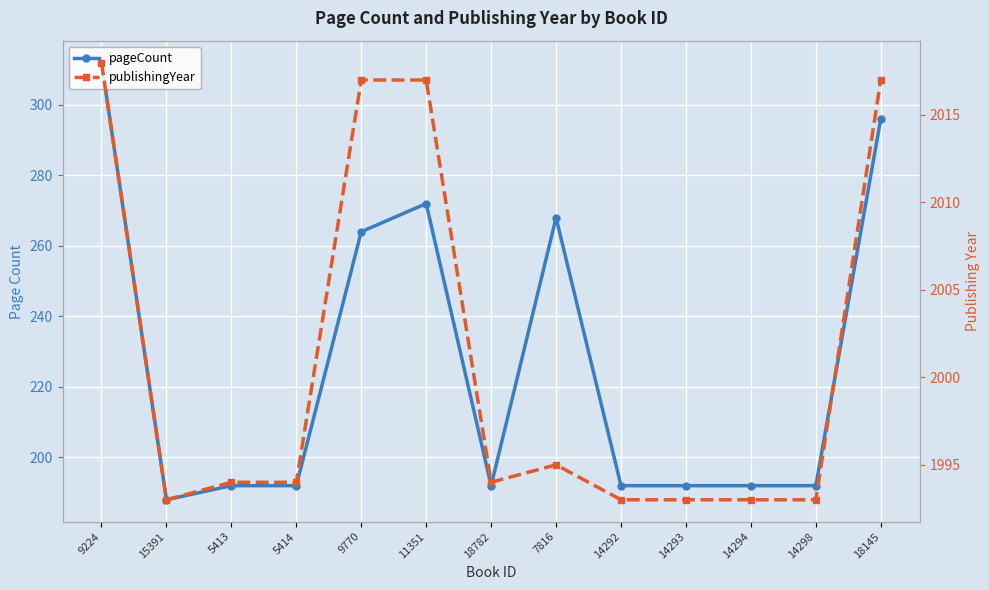

How many distinct data groups are displayed?

2